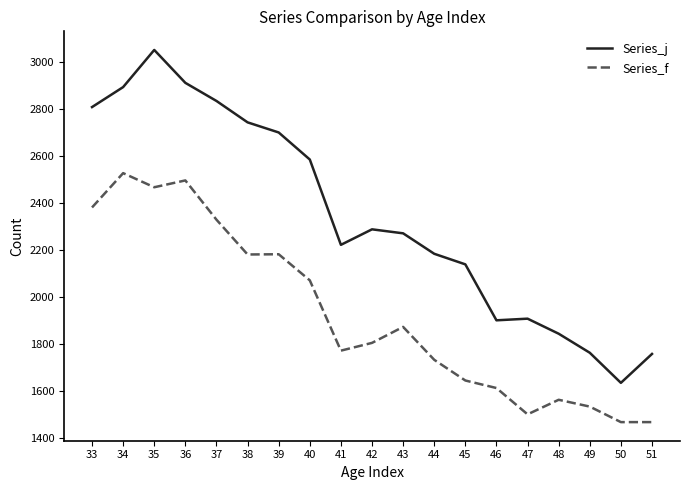

At 50, list the series in order from smallest to largest.

Series_f, Series_j